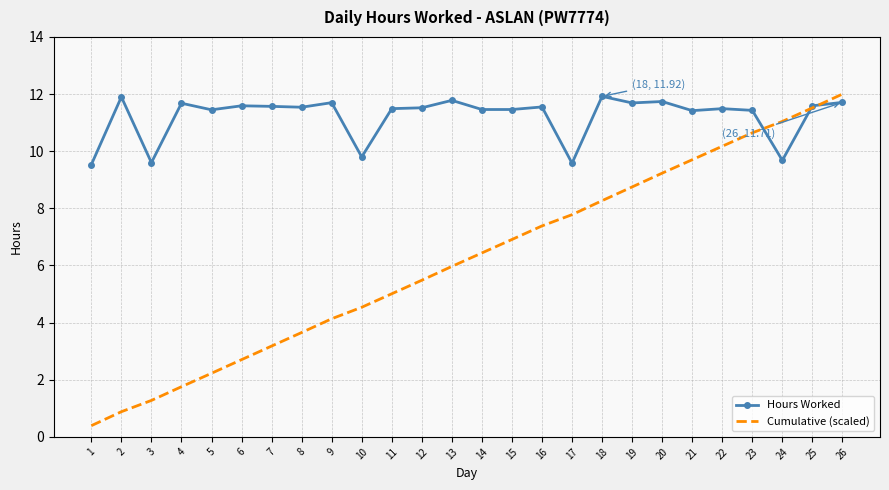

What is the average value of the Cumulative (scaled) series?

6.2